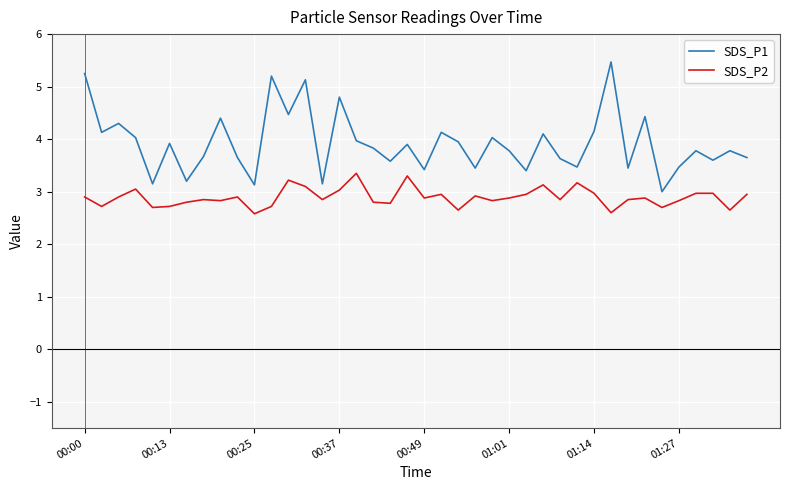

List the series in order of their peak value, highest first.

SDS_P1, SDS_P2